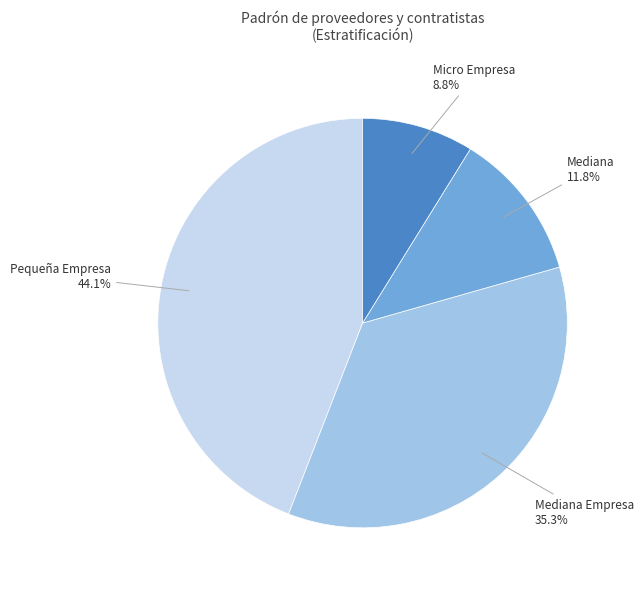

How many segments does this pie chart have?

4